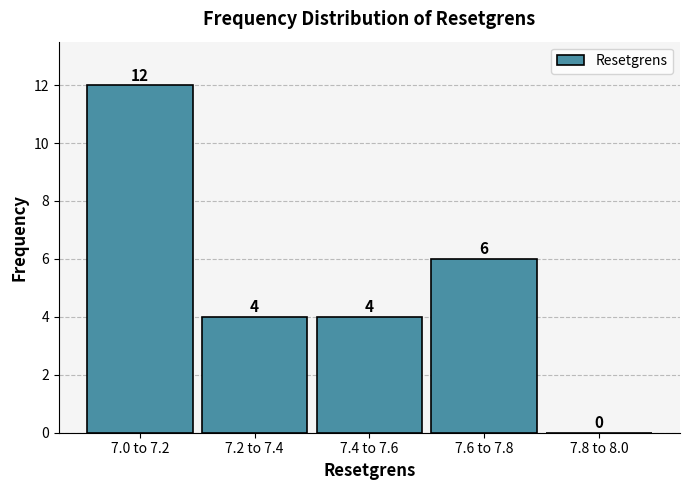

Reading left to right, transcribe all the data shown in this chart.

7.0 to 7.2=12	7.2 to 7.4=4	7.4 to 7.6=4	7.6 to 7.8=6	7.8 to 8.0=0